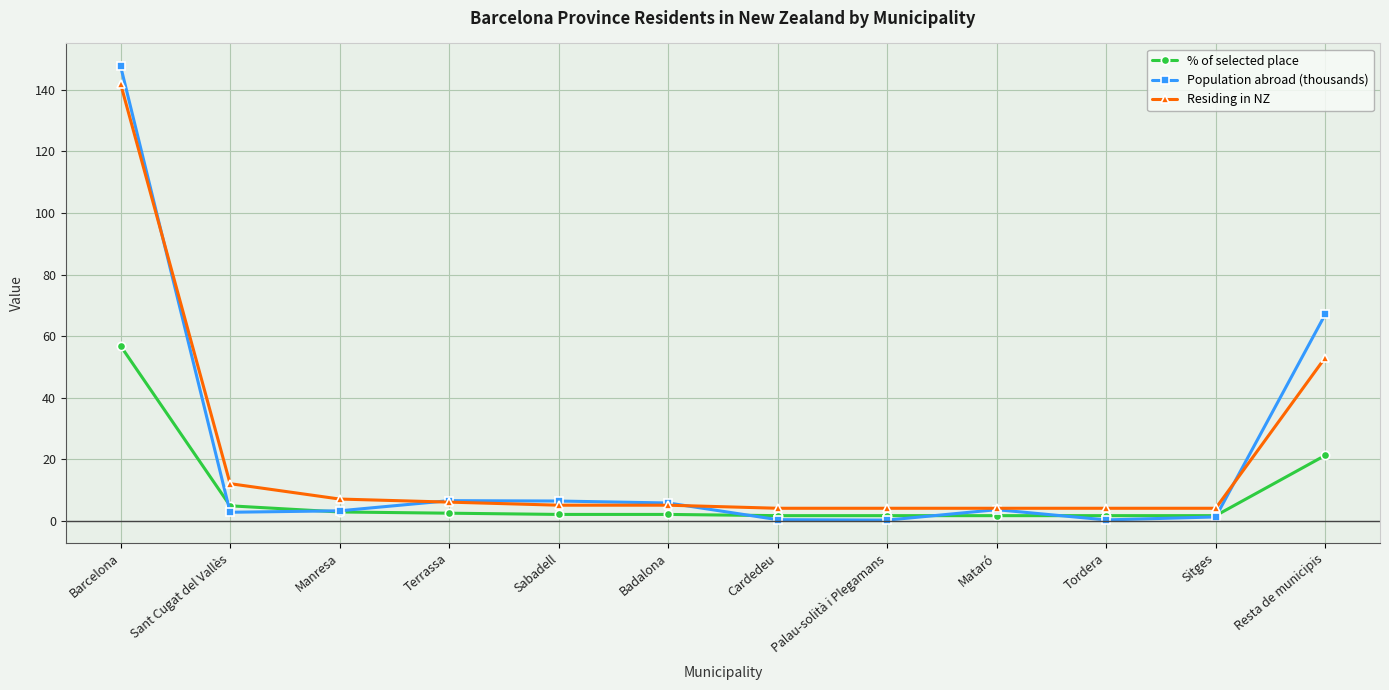

Where does the Population abroad (thousands) series first go above 3?

Barcelona